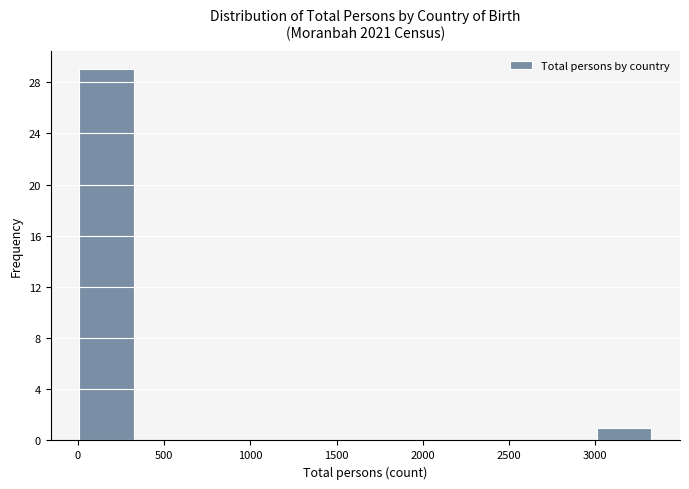

Reading left to right, transcribe this chart: for each bar, give the range it covers on the x-axis and its height. Neither the bar edges nor the heights are printed on the chart, so give them approximately, as read against the axes.

0 to 350: 29
350 to 650: 0
650 to 1000: 0
1000 to 1350: 0
1350 to 1650: 0
1650 to 2000: 0
2000 to 2350: 0
2350 to 2650: 0
2650 to 3000: 0
3000 to 3350: 1